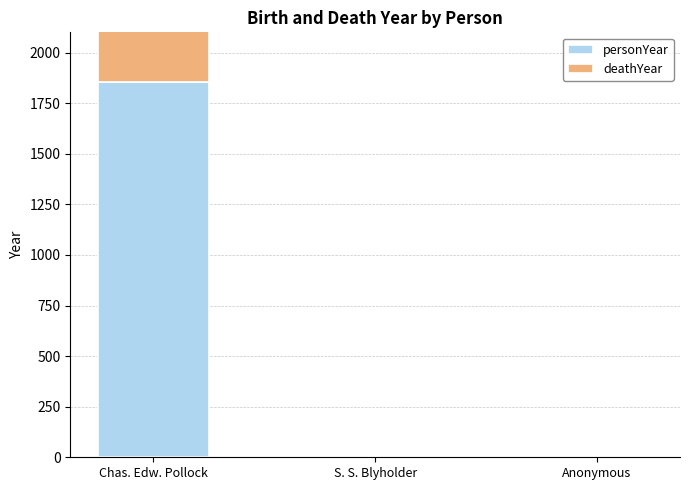

Which label corresponds to the smallest value in the chart?

S. S. Blyholder